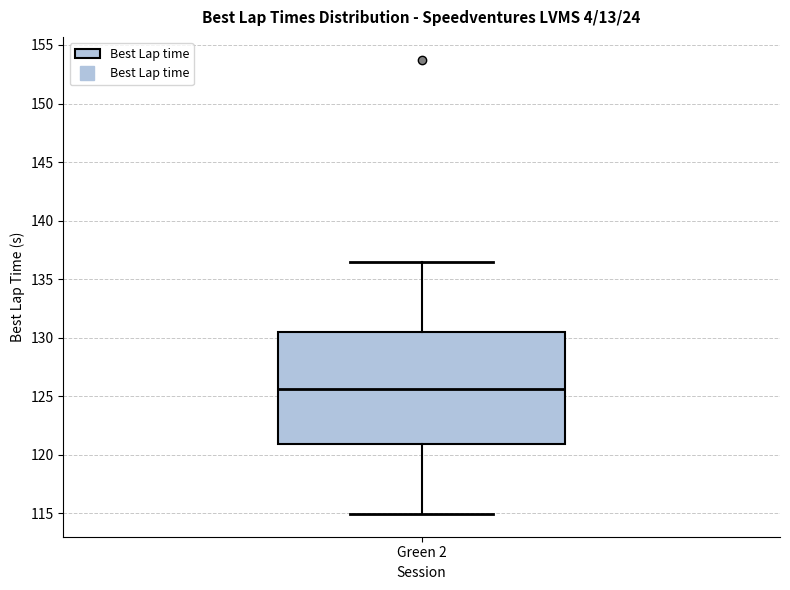

Where is the lower edge of the box for Green 2 on the y-axis? The values are not printed on the chart, so give them approximately, as read against the axis.

121.0